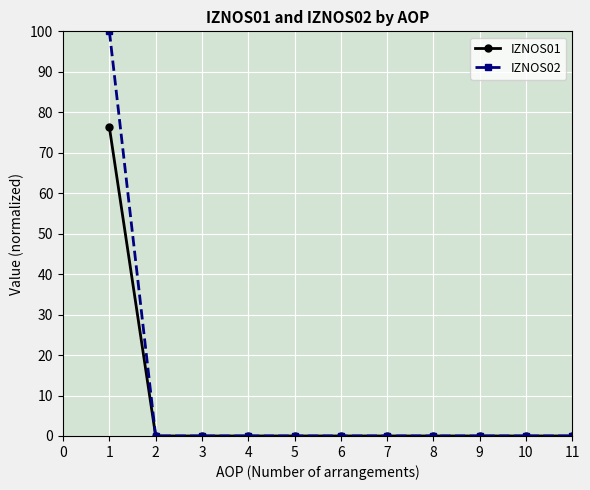

Rank the series by their maximum value, from lowest to highest.

IZNOS01, IZNOS02